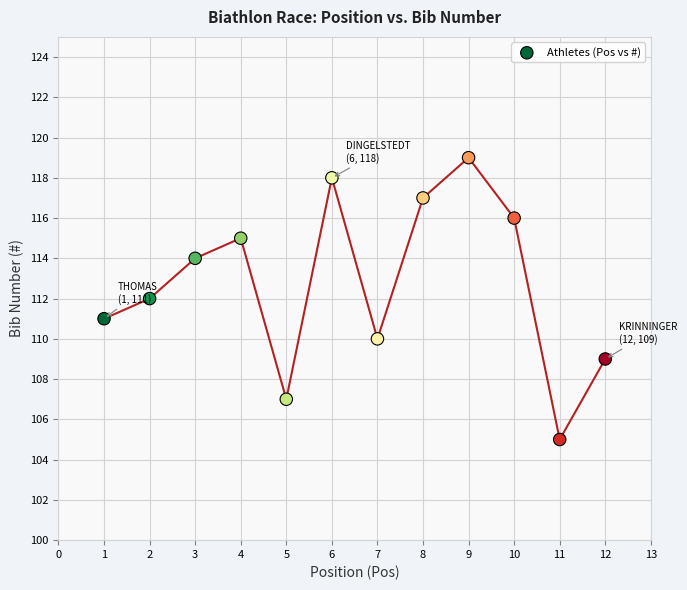

What is the average Y value?

113